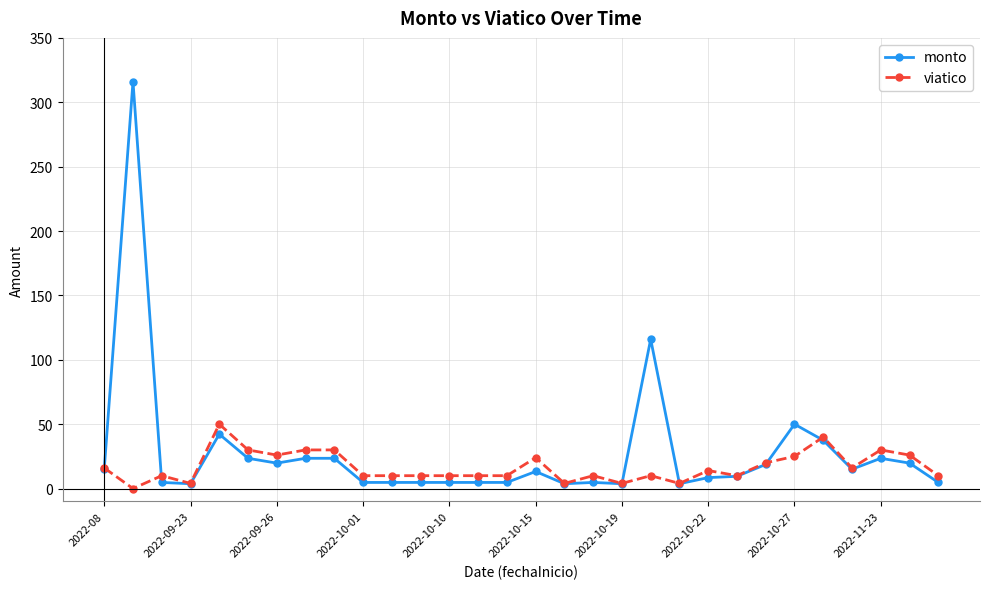

What is the maximum value for monto?

316.0